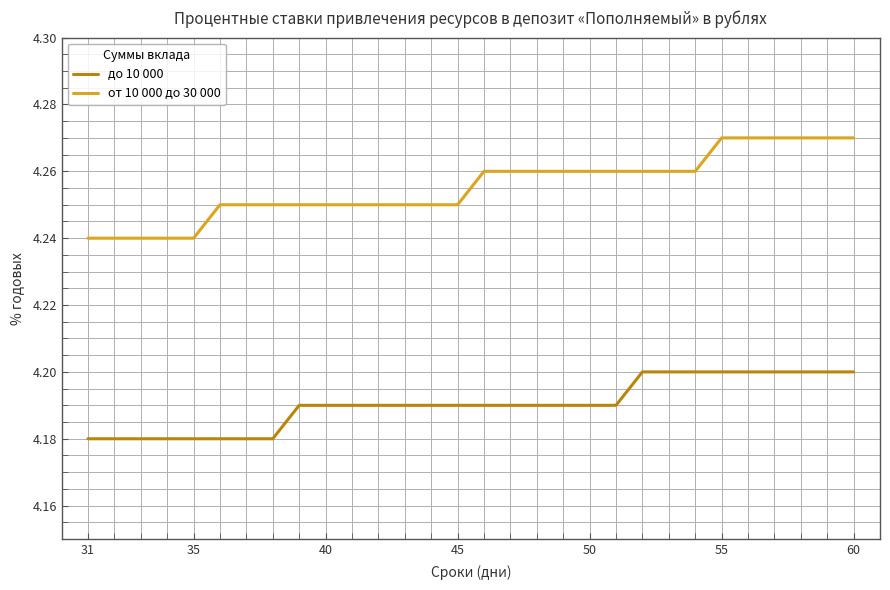

Which series has the largest range (max minus min)?

от 10 000 до 30 000